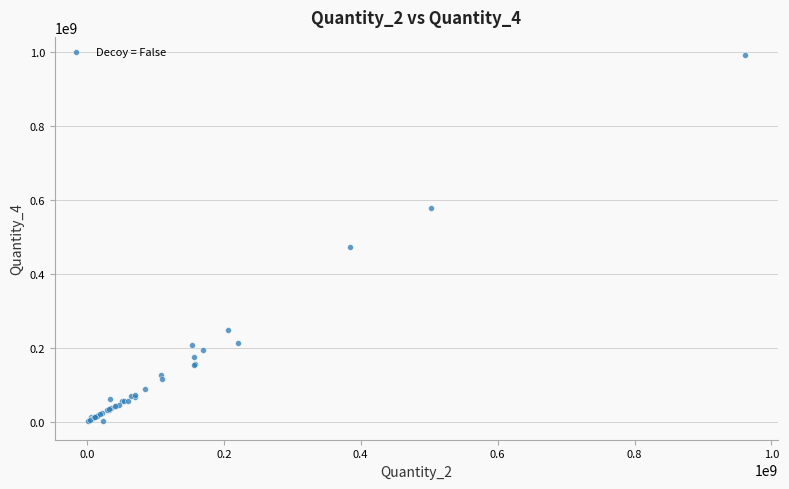

What Y value in the scatter plot is closest to 495340158?

472152384.0